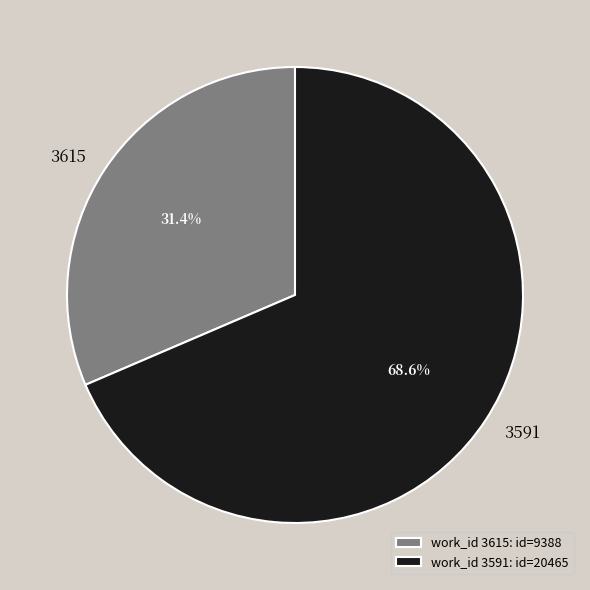

Is the sum of 3591 and 3615 greater than half?

Yes